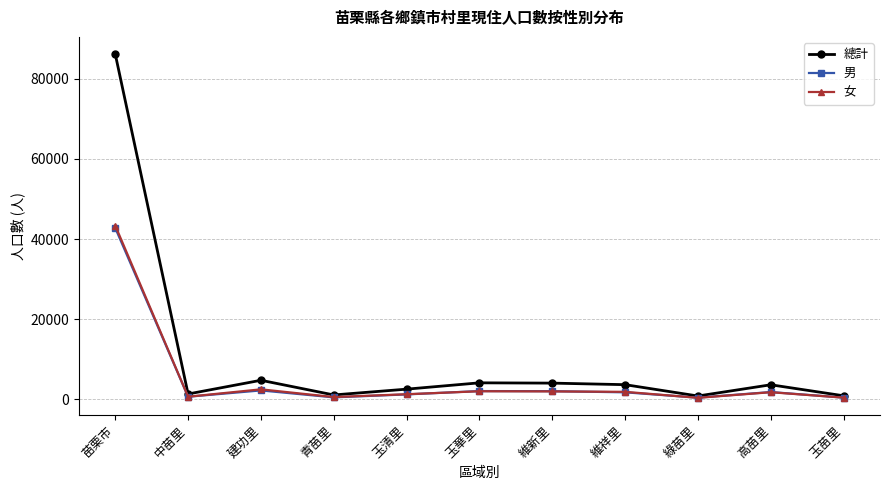

Does the chart have visible grid lines?

Yes